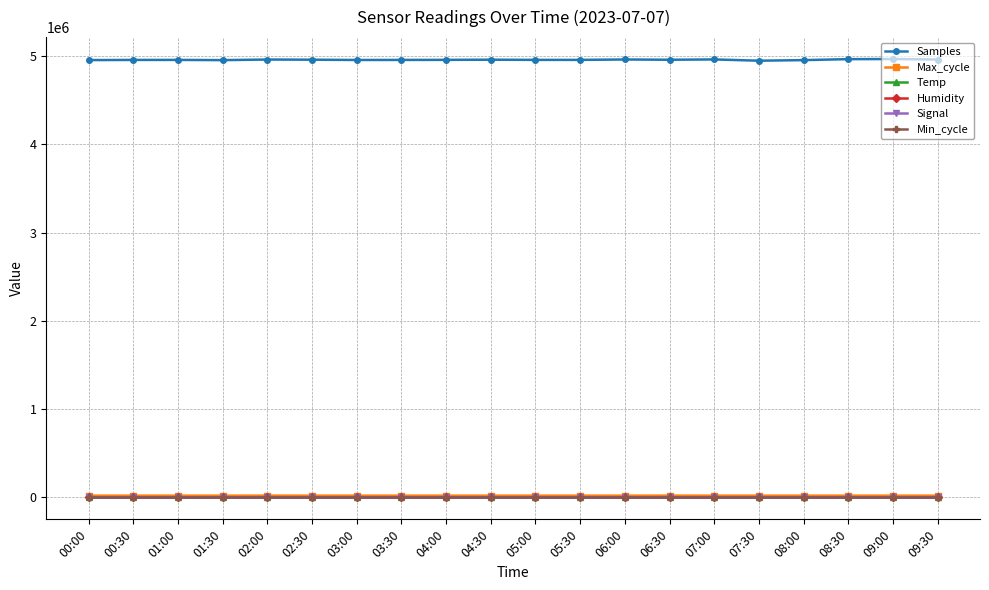

Which series has the largest total across all categories?

Samples